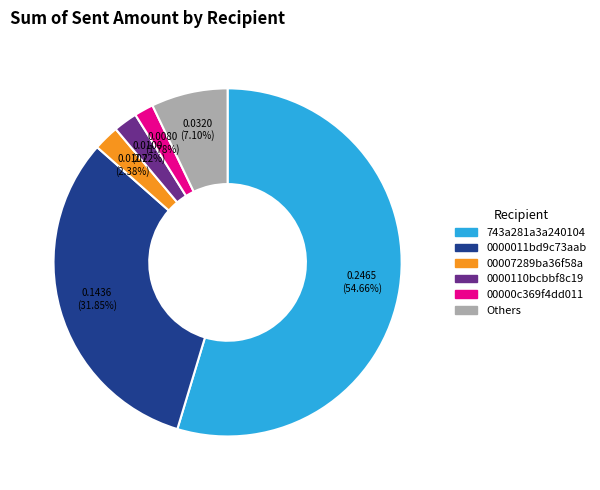

Approximately how many times larger is the value at 0000110bcbbf8c19 compared to Others?

0.3